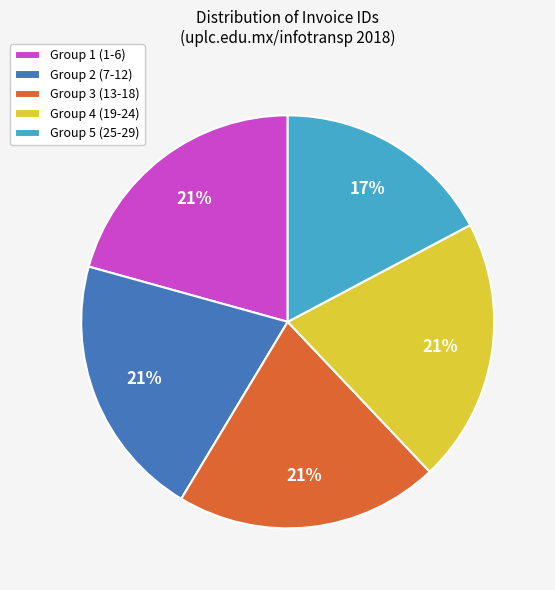

To the nearest percent, what is the average slice percentage?

20%